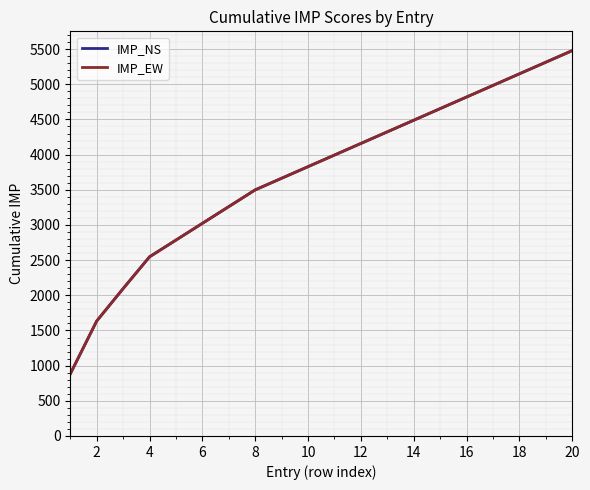

Does the chart have visible grid lines?

Yes